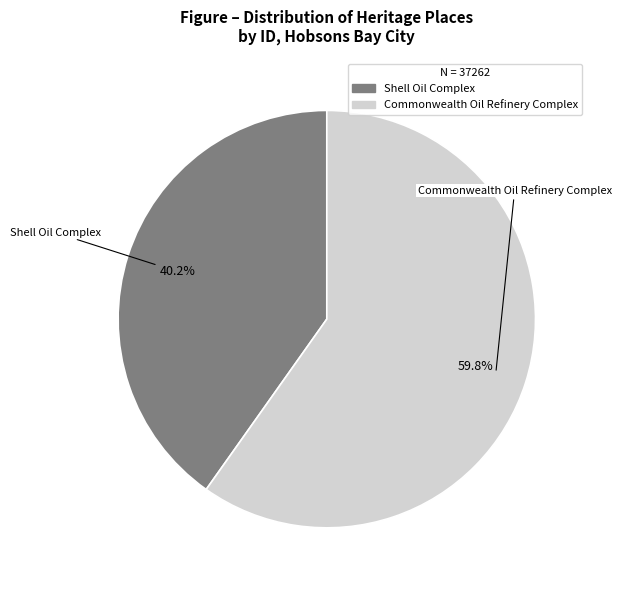

To the nearest percent, what is the average slice percentage?

50%